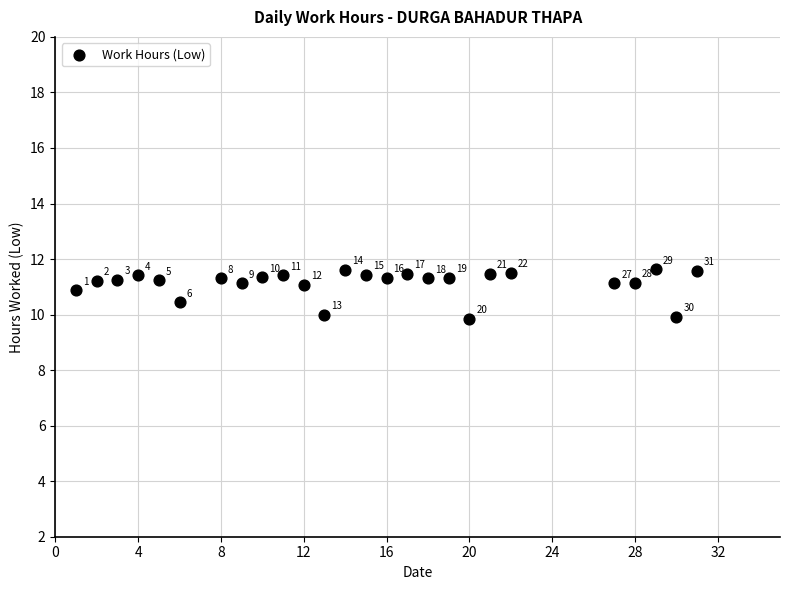

What is the range of Y values (max minus min)?

1.8